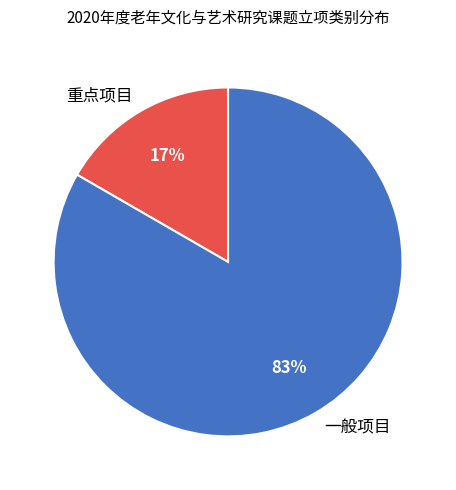

Which has a higher value, 重点项目 or 一般项目?

一般项目